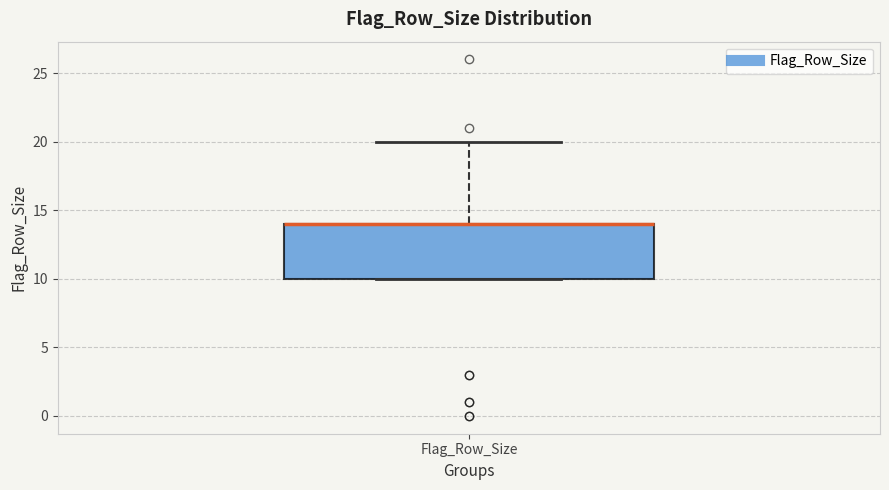

Read this box plot against the y-axis: the position of the median line, the range covered by the box, and the ends of both whiskers. The values are not printed on the chart, so give them approximately, as read against the axis.

median 14 (drawn on the box's upper edge), box 10 to 14, whiskers 10 to 20